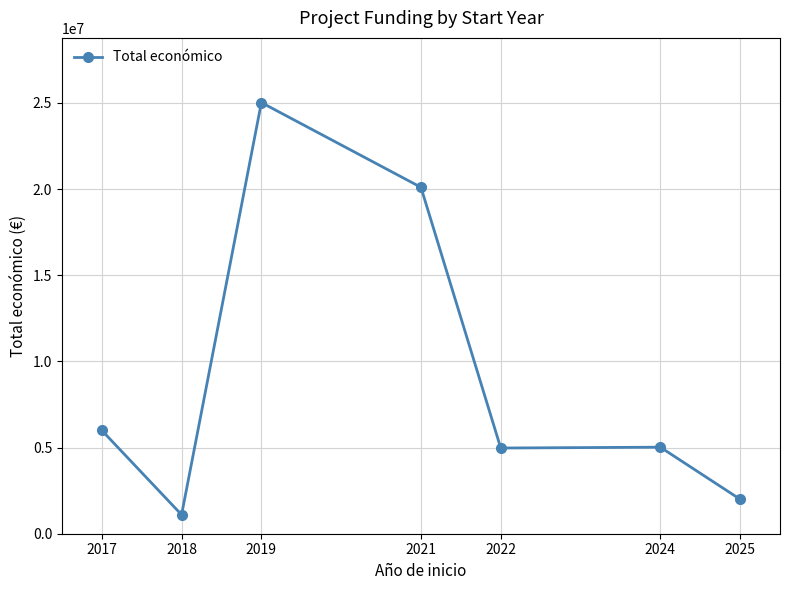

Read the value at 2021, to the nearest 100.

20103600